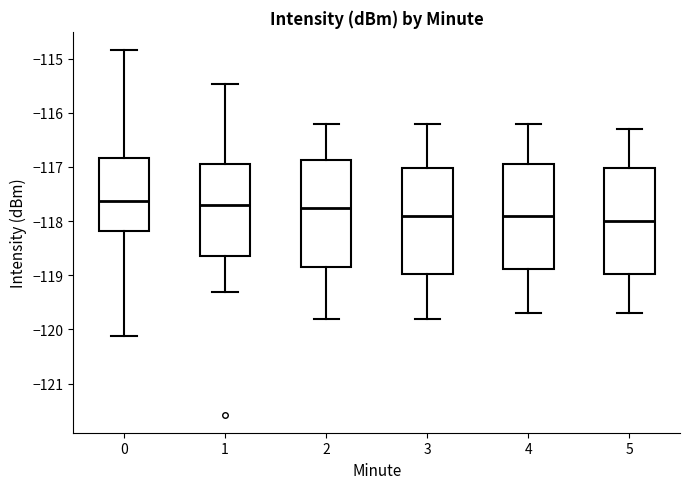

Reading left to right, transcribe this box plot: for each box, give where its median line is, the range the box spans, and where its two whiskers end, as read against the y-axis. The values are not printed on the chart, so give them approximately, as read against the axis.

0: median -117.6, box -118.2 to -116.8, whiskers -120.1 to -114.8
1: median -117.7, box -118.6 to -116.9, whiskers -119.3 to -115.5
2: median -117.7, box -118.8 to -116.9, whiskers -119.8 to -116.2
3: median -117.9, box -119.0 to -117.0, whiskers -119.8 to -116.2
4: median -117.9, box -118.9 to -116.9, whiskers -119.7 to -116.2
5: median -118.0, box -119.0 to -117.0, whiskers -119.7 to -116.3